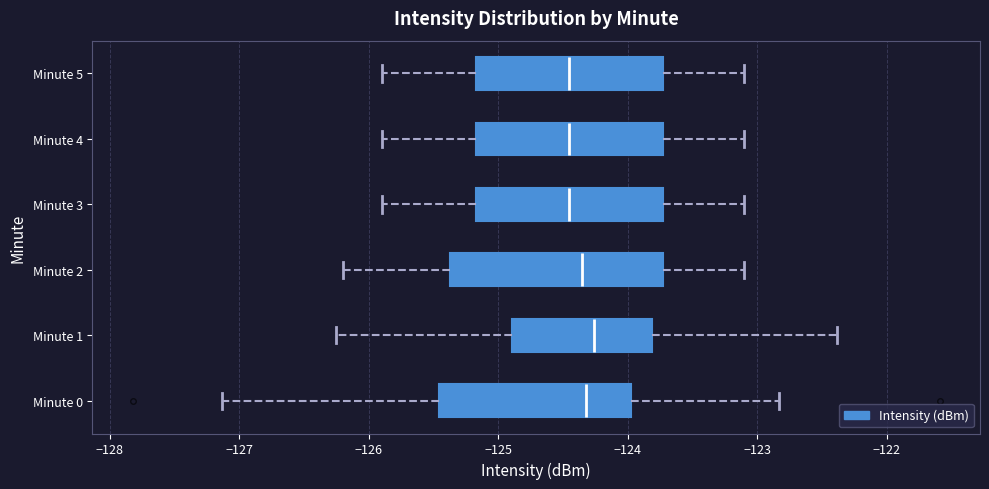

Where does the median line of the box for Minute 5 sit on the x-axis? The values are not printed on the chart, so give them approximately, as read against the axis.

-124.4